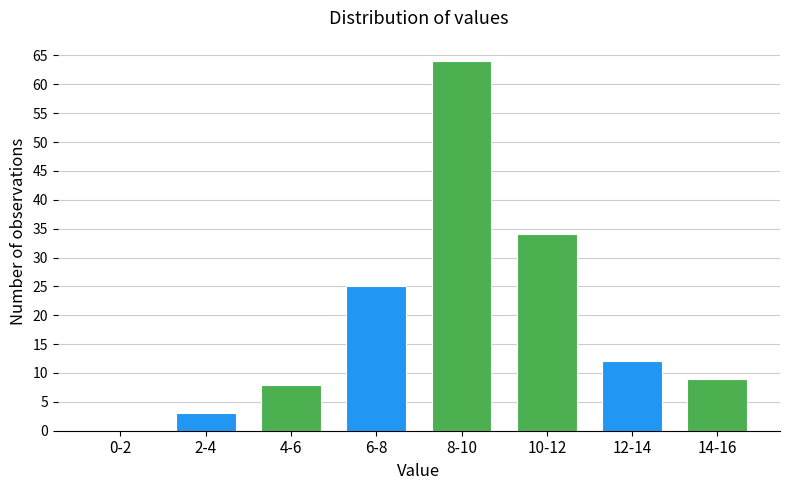

Reading right to left, extract all data points from this chart.

14-16=9	12-14=12	10-12=34	8-10=64	6-8=25	4-6=8	2-4=3	0-2=0